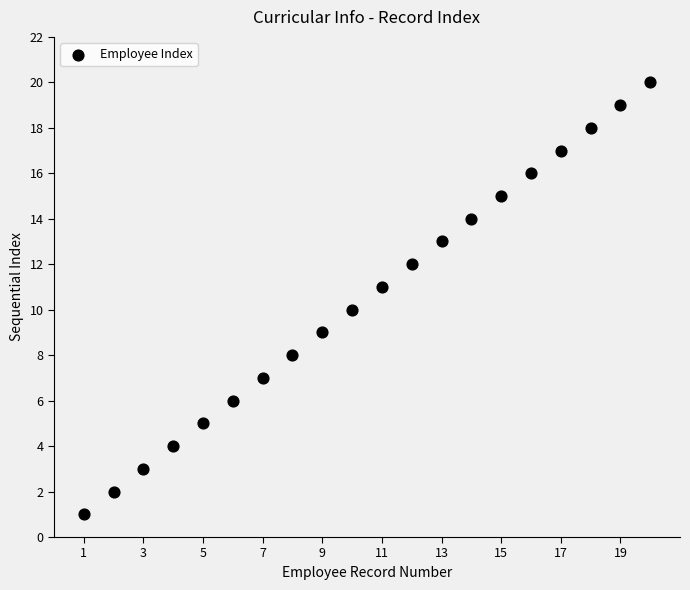

What is the range of Y values (max minus min)?

19